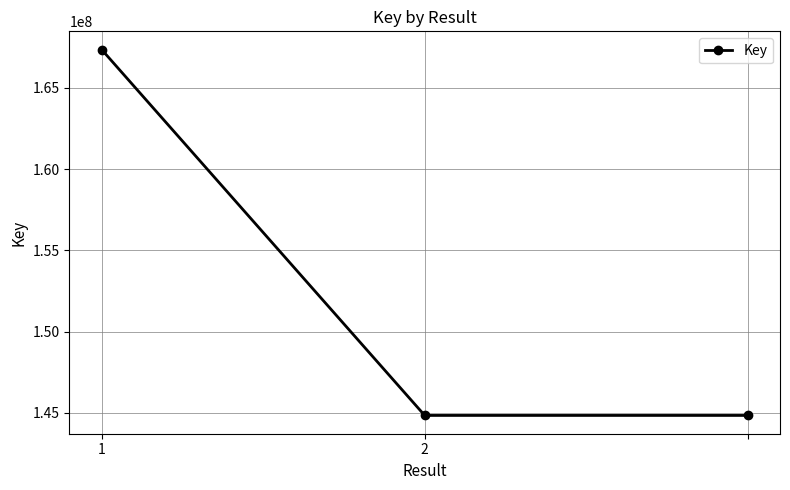

Reading left to right, list all the values displayed in this chart.

167352506	144840593	144840593